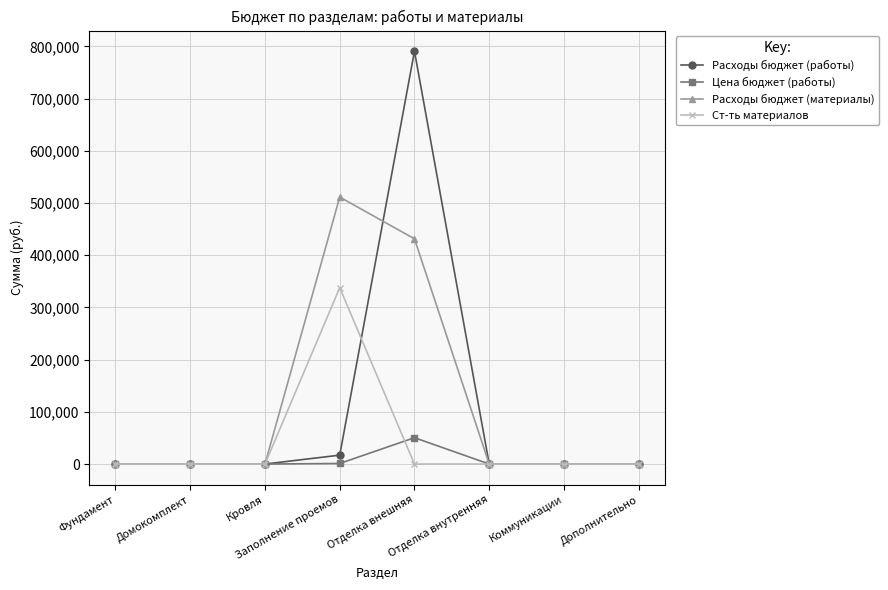

Which series has the largest range (max minus min)?

Расходы бюджет (работы)